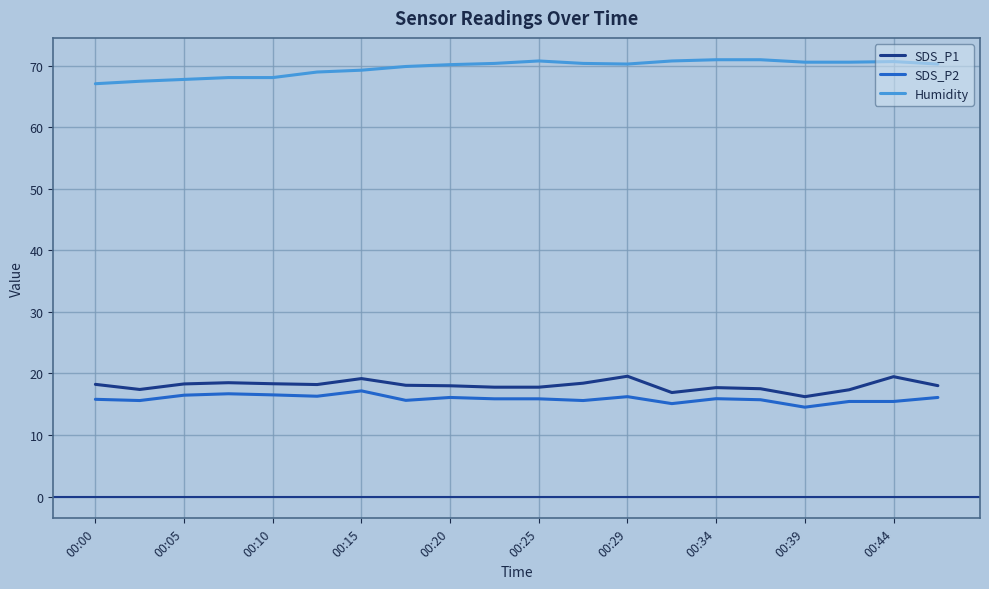

Which series has the largest total across all categories?

Humidity